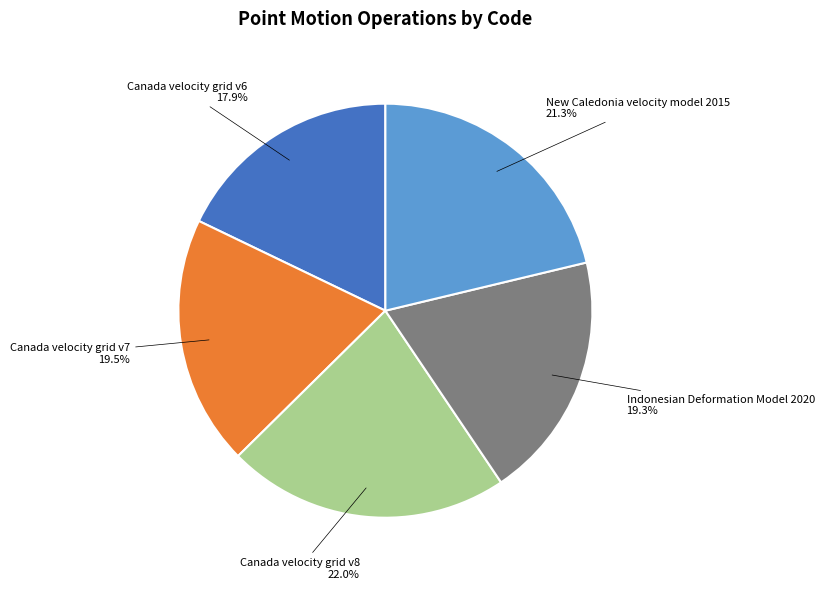

To the nearest percent, what is the difference between the largest and smallest slice percentages?

4%